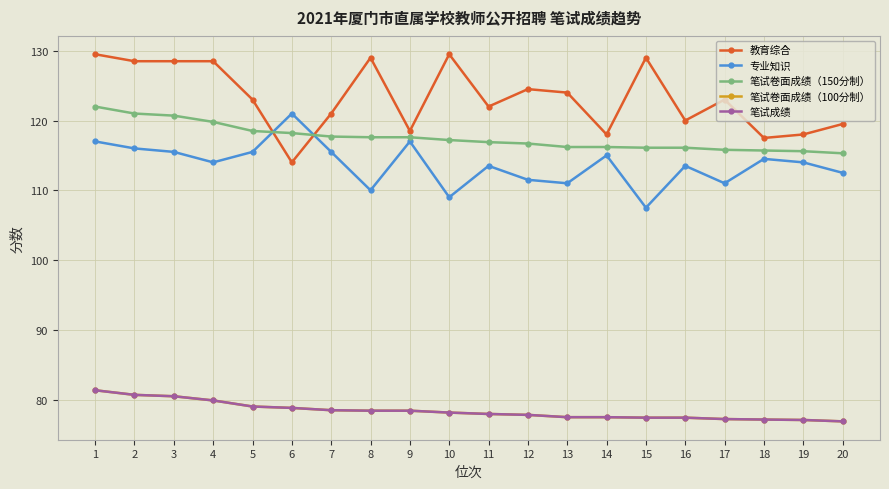

Reading left to right, what are all the values shown in this chart?

教育综合: 129.5	128.5	128.5	128.5	123.0	114.0	121.0	129.0	118.5	129.5	122.0	124.5	124.0	118.0	129.0	120.0	123.0	117.5	118.0	119.5
专业知识: 117.0	116.0	115.5	114.0	115.5	121.0	115.5	110.0	117.0	109.0	113.5	111.5	111.0	115.0	107.5	113.5	111.0	114.5	114.0	112.5
笔试卷面成绩（150分制）: 122.0	121.0	120.7	119.8	118.5	118.2	117.7	117.6	117.6	117.2	116.9	116.7	116.2	116.2	116.1	116.1	115.8	115.7	115.6	115.3
笔试卷面成绩（100分制）: 81.3	80.7	80.5	79.9	79.0	78.8	78.5	78.4	78.4	78.1	77.9	77.8	77.5	77.5	77.4	77.4	77.2	77.1	77.1	76.9
笔试成绩: 81.3	80.7	80.5	79.9	79.0	78.8	78.5	78.4	78.4	78.1	77.9	77.8	77.5	77.5	77.4	77.4	77.2	77.1	77.1	76.9